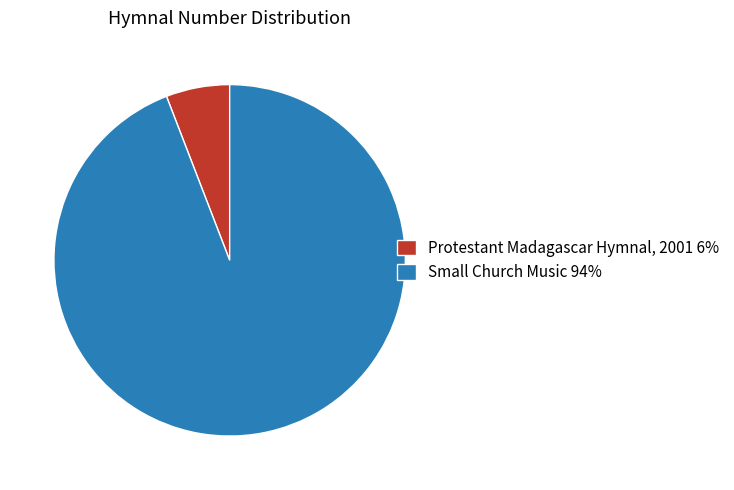

Is there any slice that represents more than half of the pie?

Yes